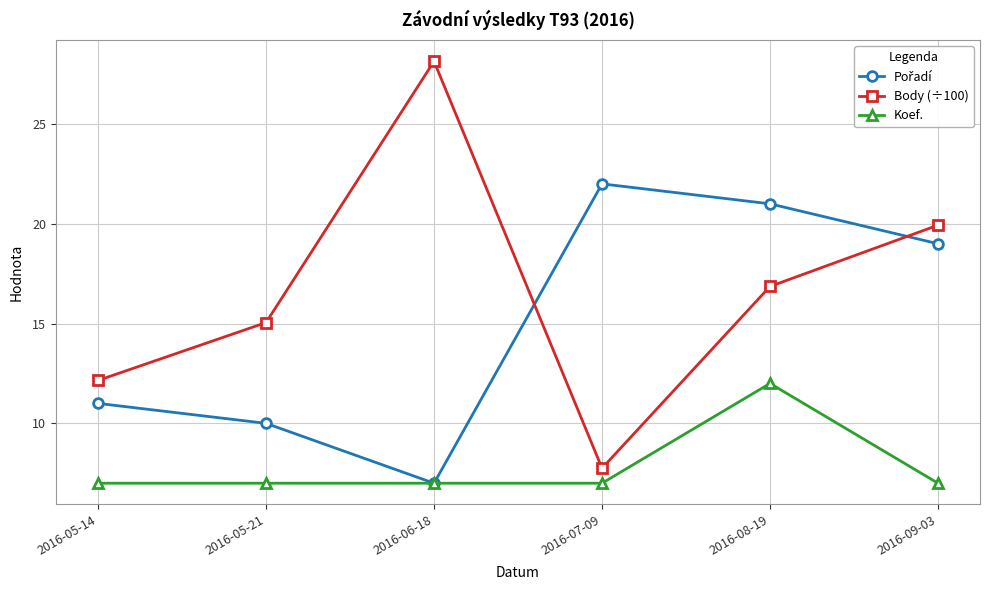

Which category has the highest value across all series?

2016-06-18